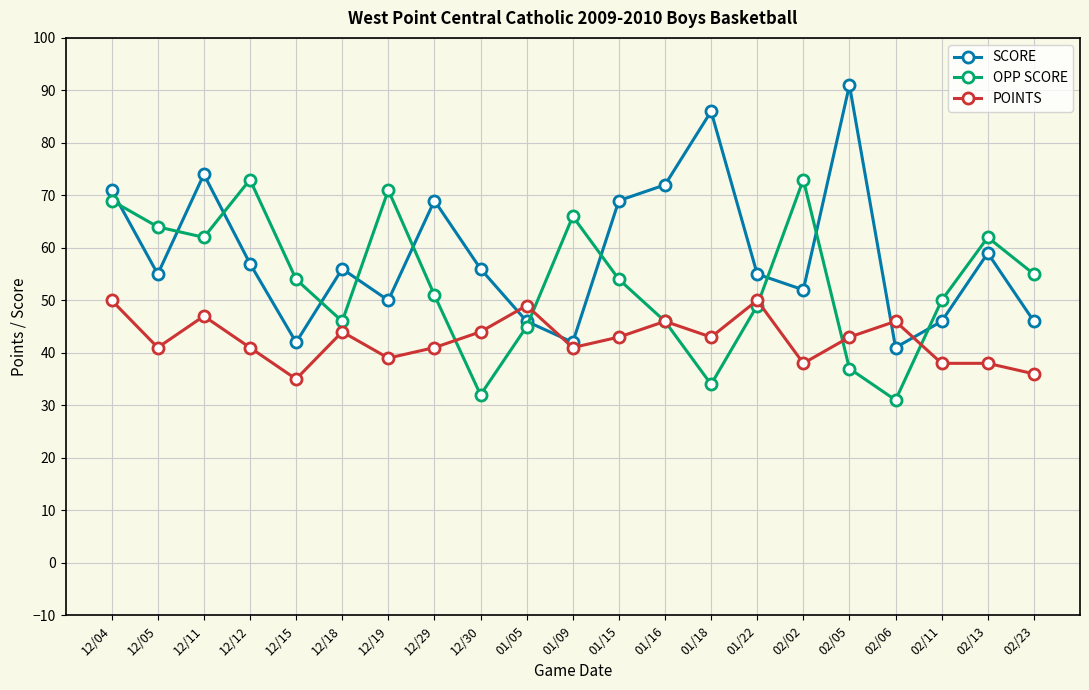

What is the value of the SCORE point at the 9th from the left?

56